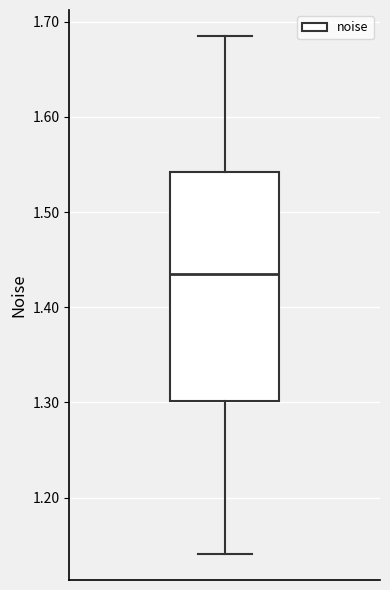

Where is the lower edge of the box on the y-axis? The values are not printed on the chart, so give them approximately, as read against the axis.

1.30